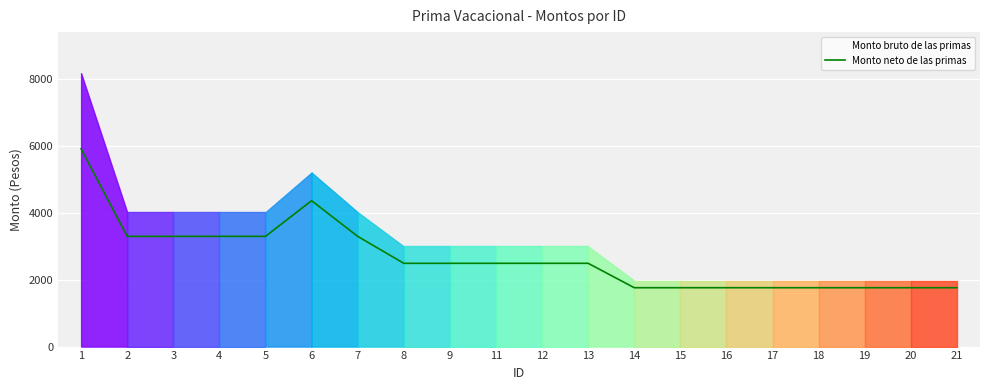

True or false: there are more than 1 points higher than both neighbors.

False